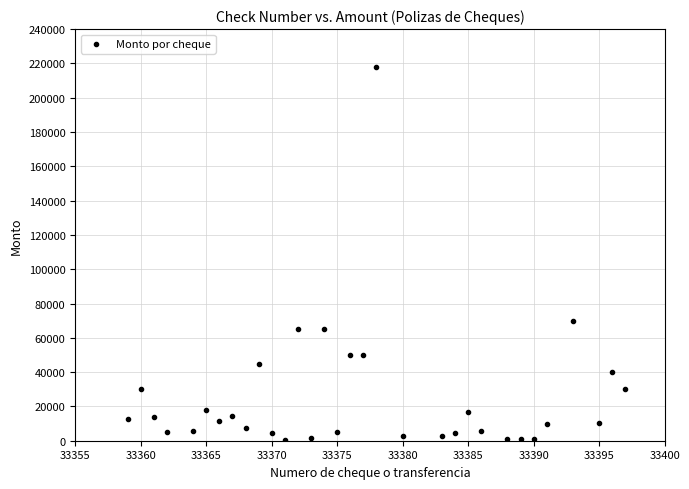

What Y value in the scatter plot is closest to 109323?

70000.0